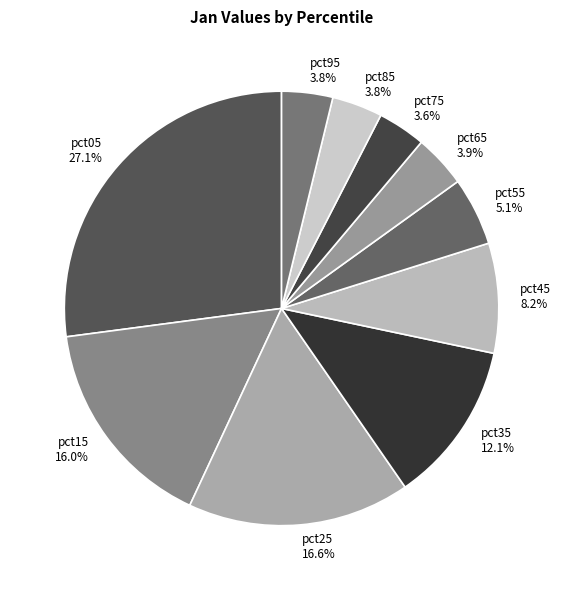

True or false: pct55 accounts for 5% of the total.

True